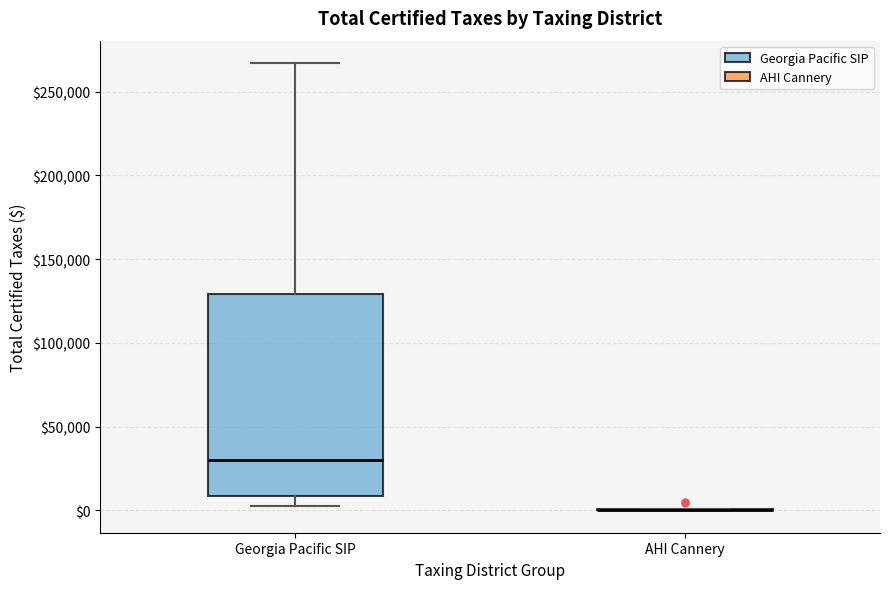

Reading left to right, read every box against the y-axis: the position of its median line, the range the box covers, and the ends of its whiskers. The values are not printed on the chart, so give them approximately, as read against the axis.

Georgia Pacific SIP: median 30000, box 10000 to 130000, whiskers 5000 to 265000
AHI Cannery: box collapsed to a line at 0, whiskers 0 to 0